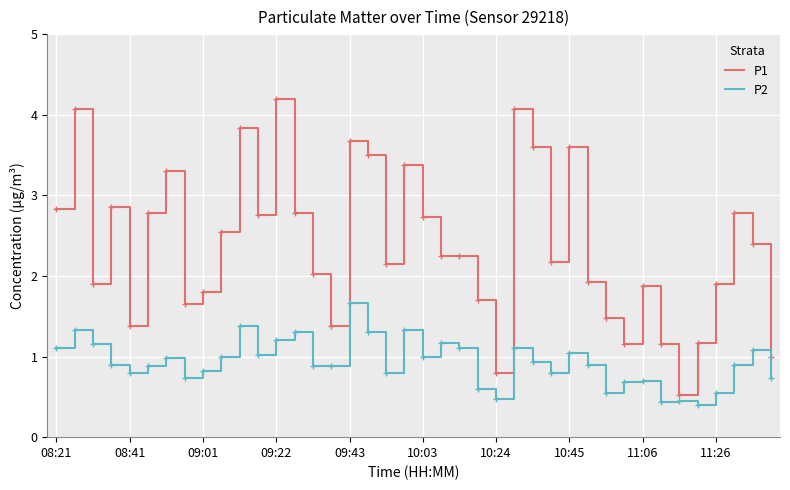

True or false: P1 and P2 intersect in this chart.

False